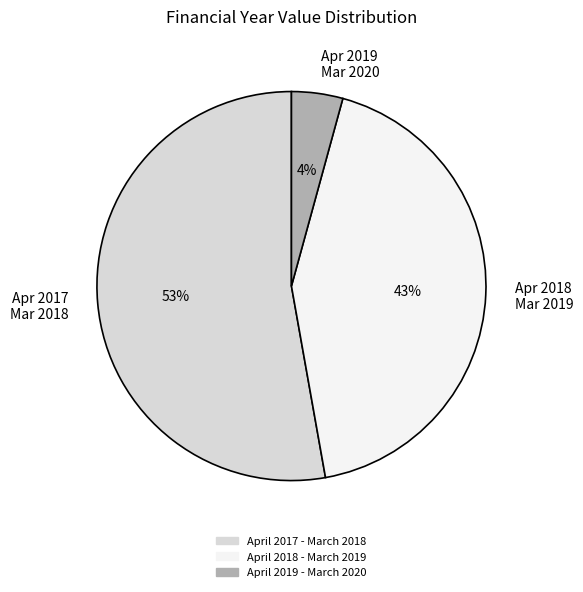

How many slices are in this pie chart?

3